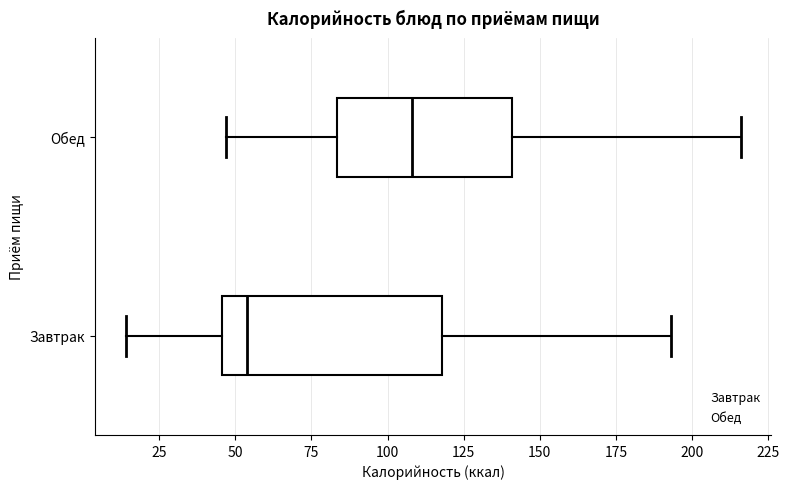

Which box's median line is the furthest to the right?

Обед